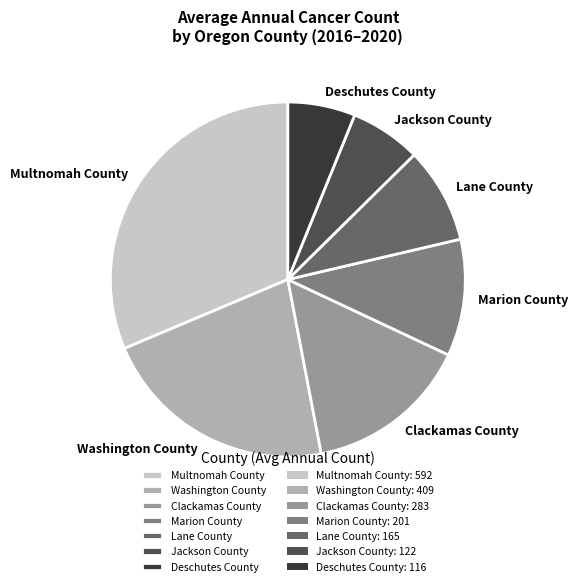

How many slices are in this pie chart?

7